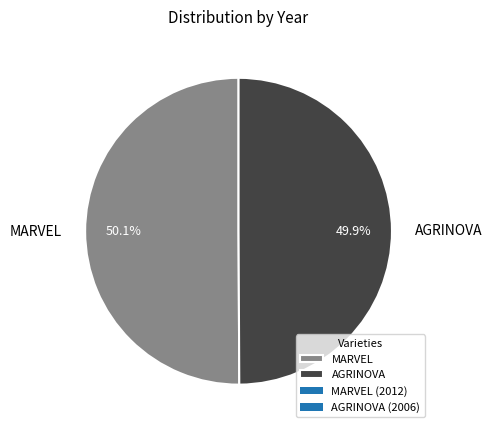

What is the total percentage of AGRINOVA and MARVEL?

100.0%